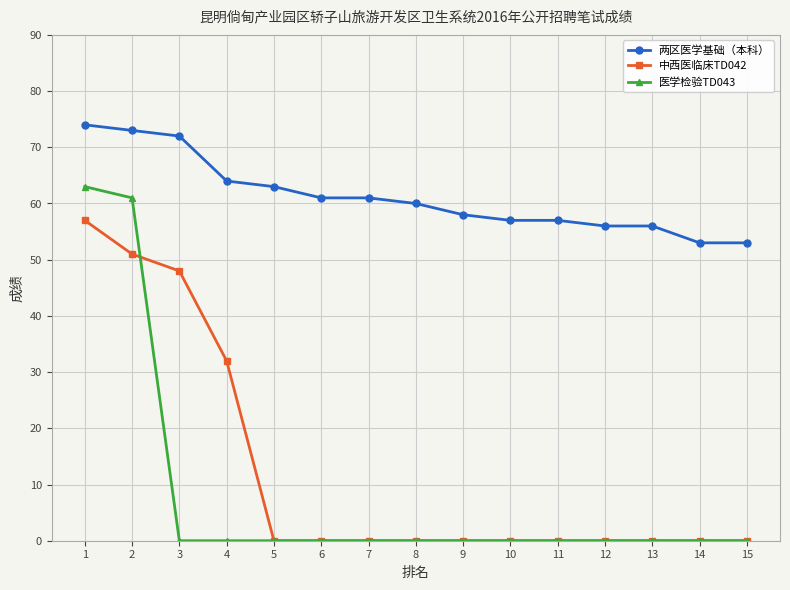

How many distinct data groups are displayed?

3